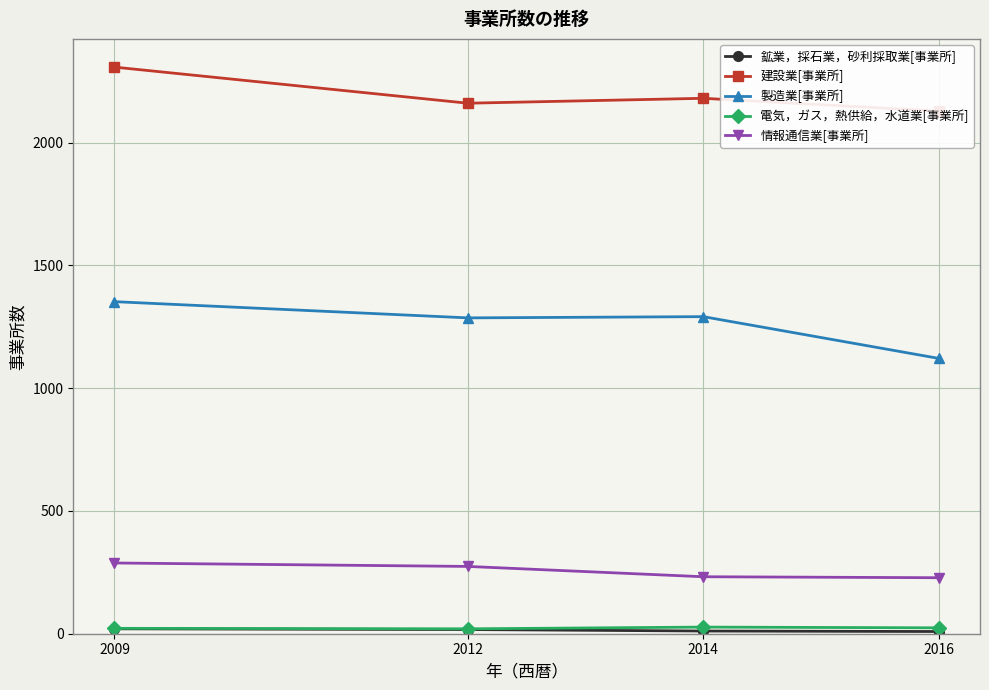

What is the difference between the maximum and second lowest values in the 情報通信業[事業所] series?

56